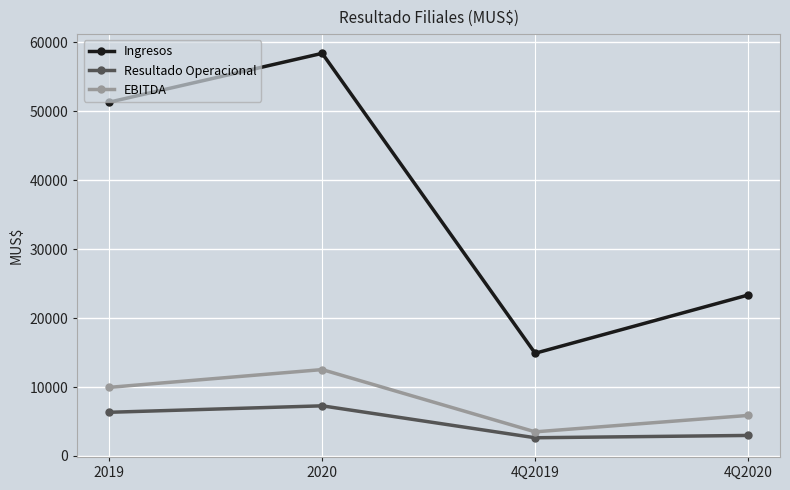

At which category is the sum across all series the highest?

2020